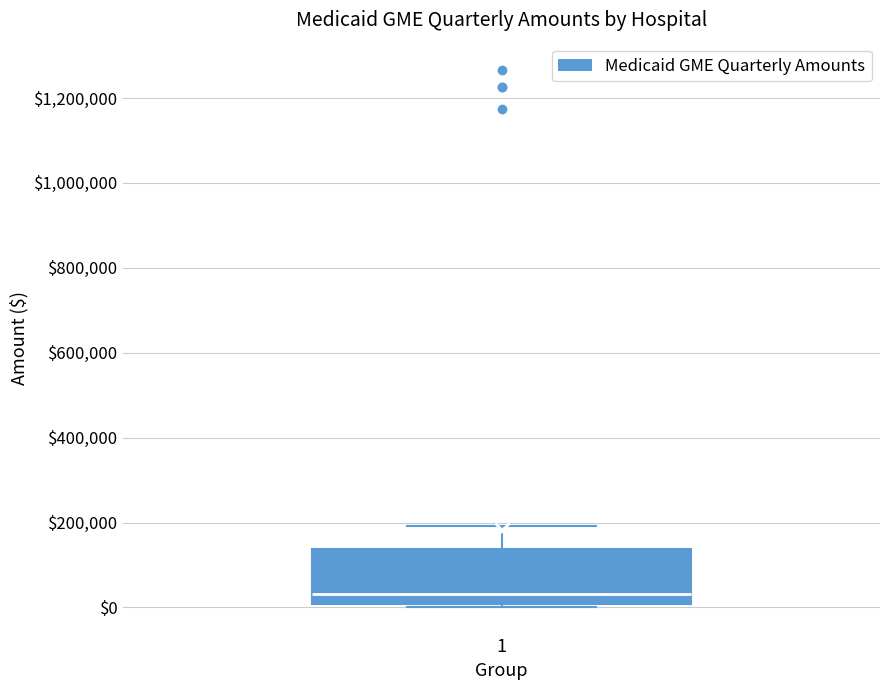

Read this box plot against the y-axis: the position of the median line, the range covered by the box, and the ends of both whiskers. The values are not printed on the chart, so give them approximately, as read against the axis.

median 40000, box 0 to 140000, whiskers 0 (just below the box's lower edge) to 200000